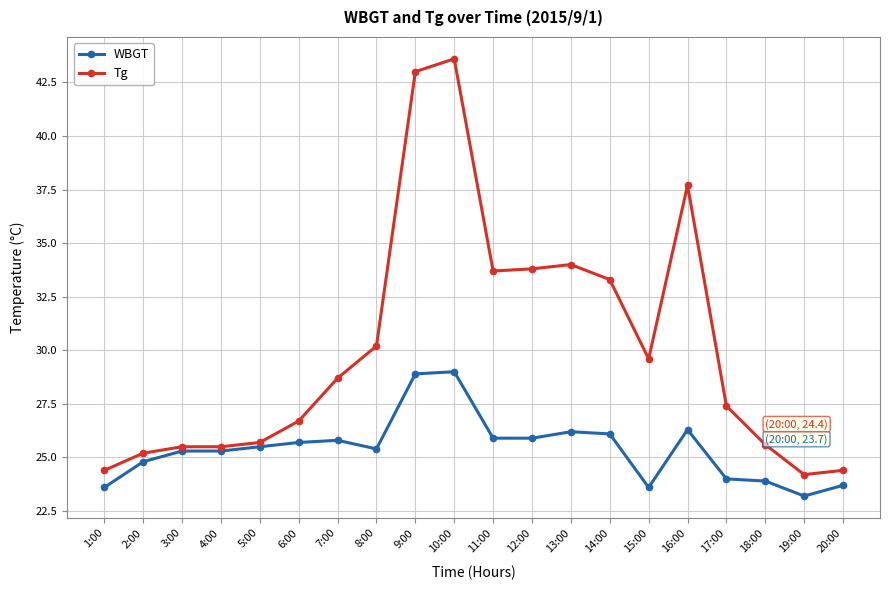

List the series in order of their overall mean, lowest first.

WBGT, Tg